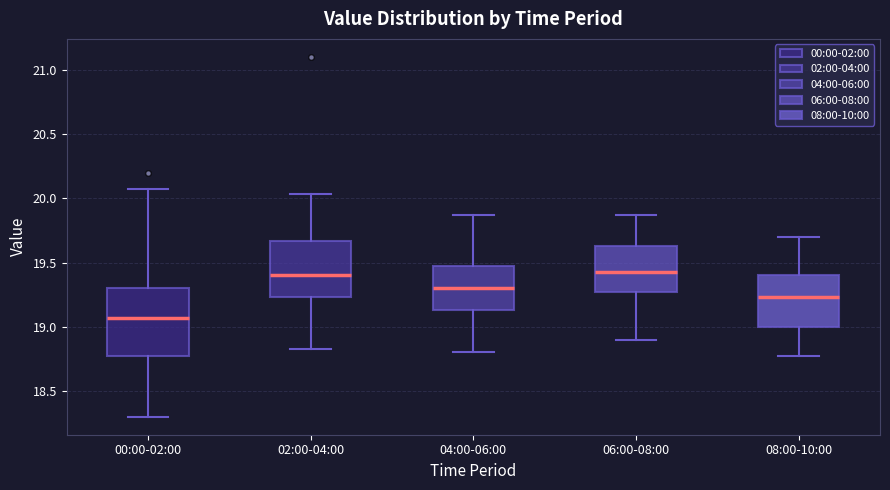

Which box is the tallest, from its lower edge to its upper edge?

00:00-02:00